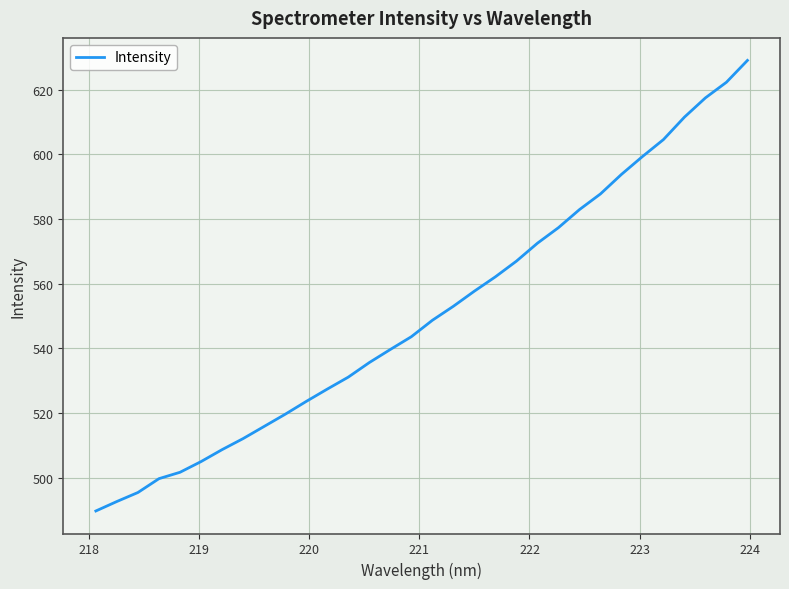

What is the difference between the maximum and minimum values?

139.4